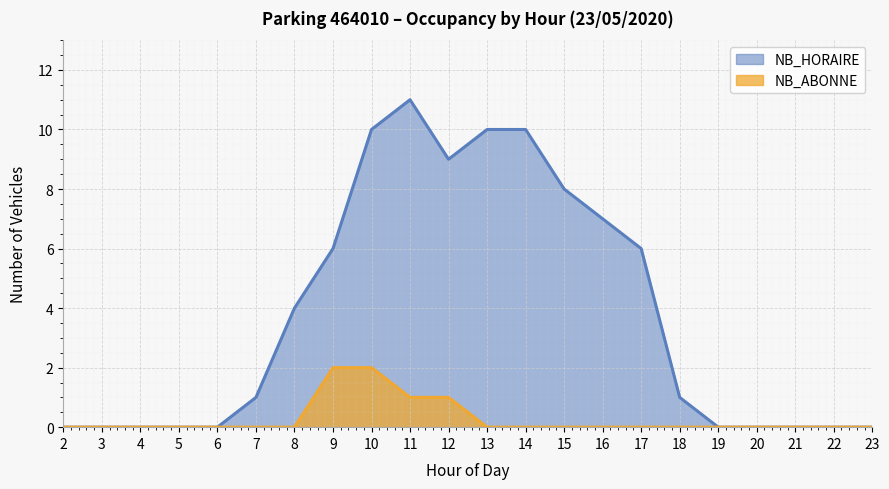

Reading right to left, list all the values displayed in this chart.

NB_HORAIRE: 0	0	0	0	0	1	6	7	8	10	10	9	11	10	6	4	1	0	0	0	0	0
NB_ABONNE: 0	0	0	0	0	0	0	0	0	0	0	1	1	2	2	0	0	0	0	0	0	0